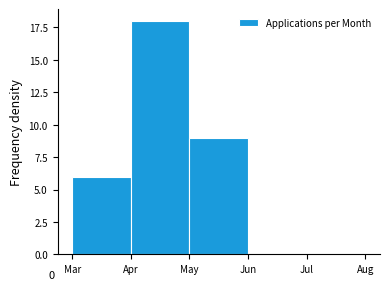

Reading right to left, extract all data points from this chart.

Jul=0	Jun=0	May=9	Apr=18	Mar=6